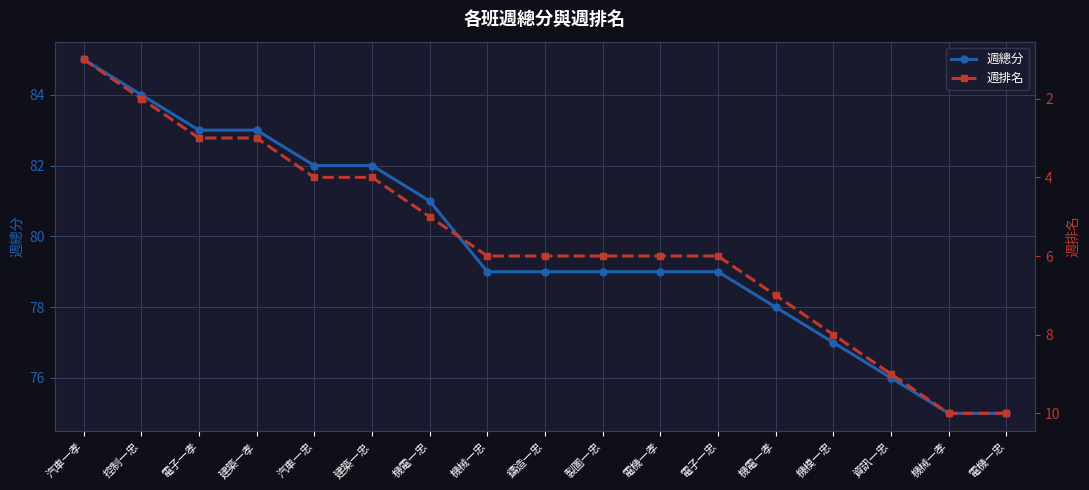

What is the difference between the second highest and second lowest values in the 週排名 series?

8